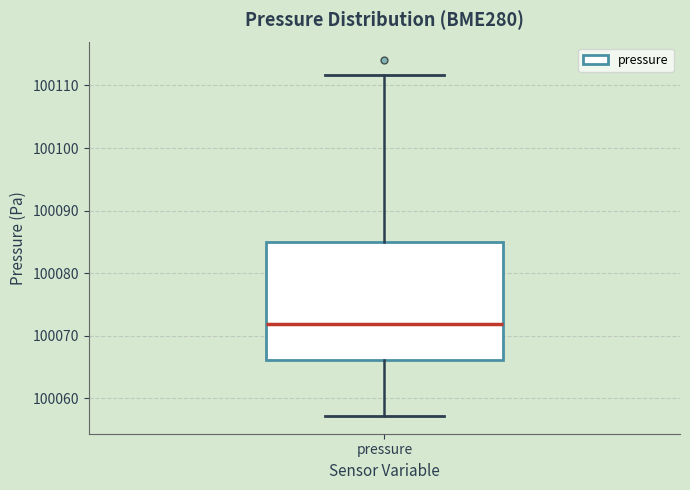

Transcribe this box plot: give where the median line is, the range the box spans, and where the two whiskers end, as read against the y-axis. The values are not printed on the chart, so give them approximately, as read against the axis.

median 100072, box 100066 to 100085, whiskers 100057 to 100112